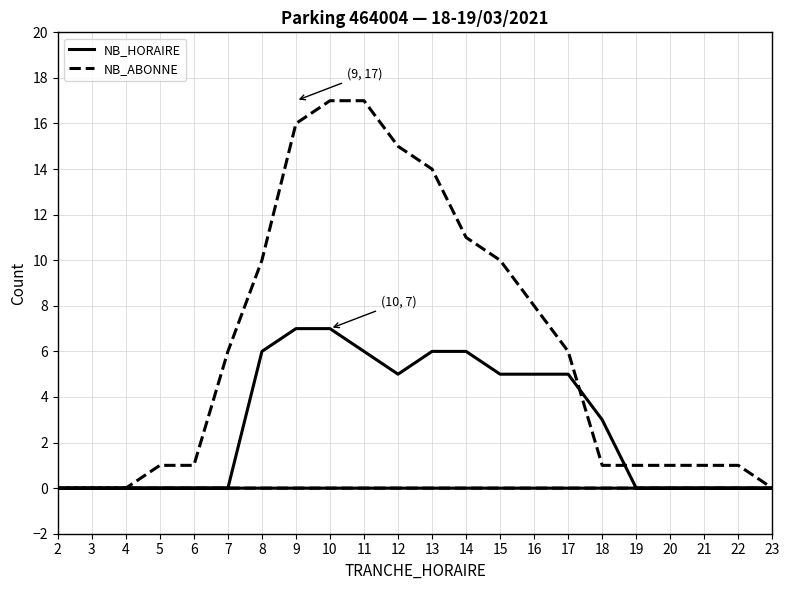

What is the average value of the NB_HORAIRE series?

3